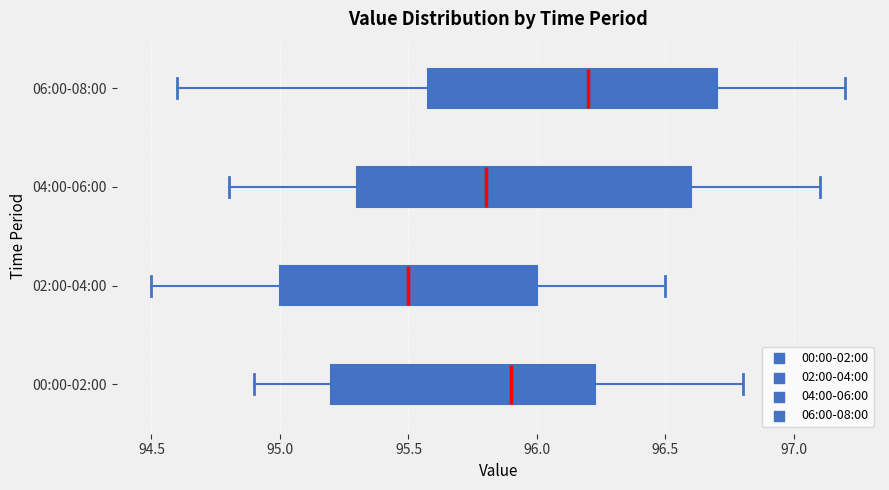

Reading bottom to top, transcribe this box plot: for each box, give where its median line is, the range the box spans, and where its two whiskers end, as read against the x-axis. The values are not printed on the chart, so give them approximately, as read against the axis.

00:00-02:00: median 95.90, box 95.20 to 96.25, whiskers 94.90 to 96.80
02:00-04:00: median 95.50, box 95.00 to 96.00, whiskers 94.50 to 96.50
04:00-06:00: median 95.80, box 95.30 to 96.60, whiskers 94.80 to 97.10
06:00-08:00: median 96.20, box 95.60 to 96.70, whiskers 94.60 to 97.20